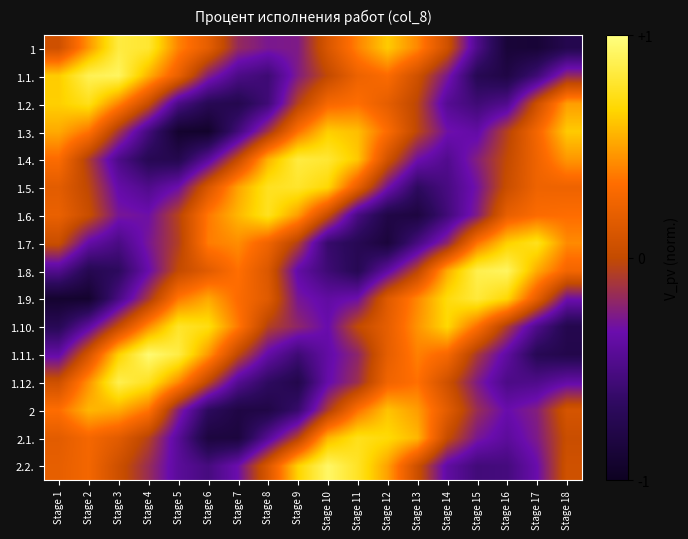

Which category has the lowest value across all series?

Stage 6